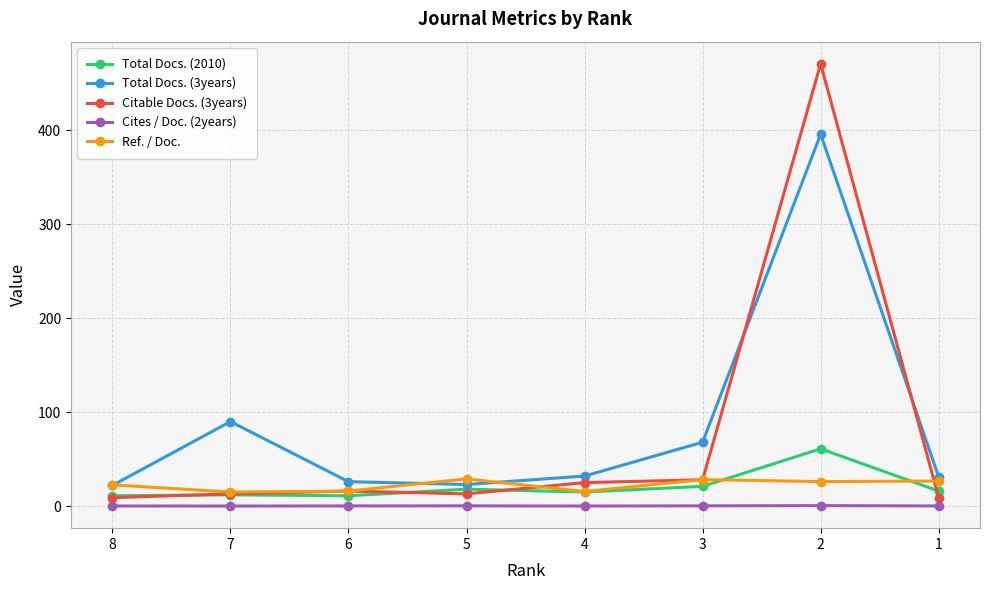

True or false: Cites / Doc. (2years) and Ref. / Doc. cross at least once.

False